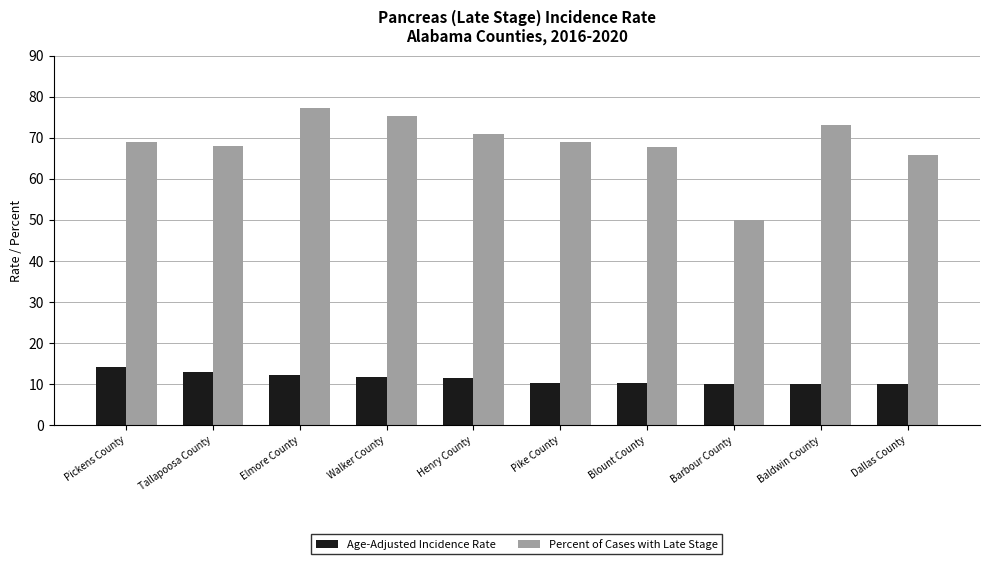

Is the value of Percent of Cases with Late Stage at Henry County greater than the value of Age-Adjusted Incidence Rate at Walker County?

Yes